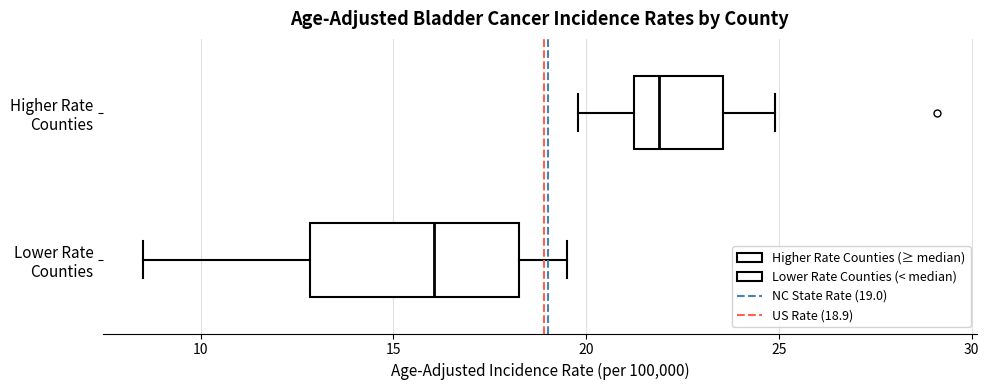

Reading bottom to top, read every box against the x-axis: the position of its median line, the range the box covers, and the ends of its whiskers. The values are not printed on the chart, so give them approximately, as read against the axis.

Lower Rate Counties: median 16.0, box 13.0 to 18.5, whiskers 8.5 to 19.5
Higher Rate Counties: median 22.0, box 21.5 to 23.5, whiskers 20.0 to 25.0